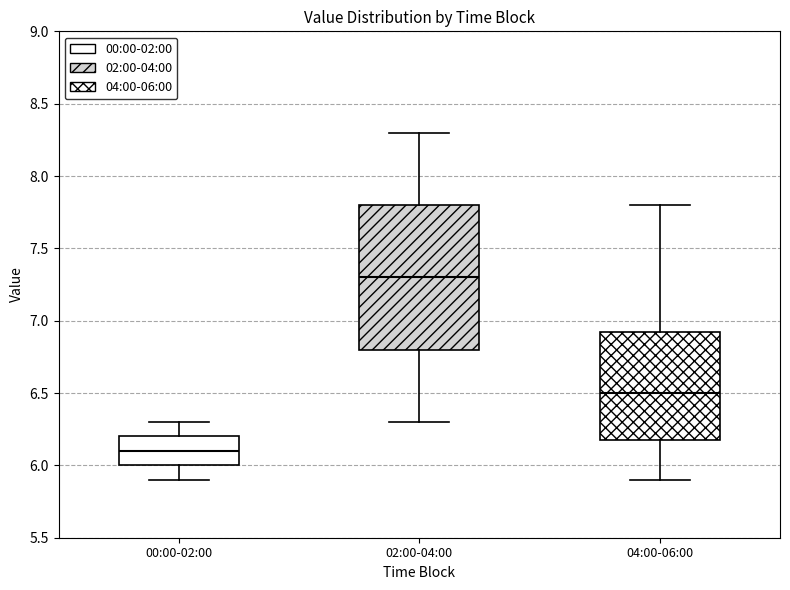

Reading left to right, transcribe this box plot: for each box, give where its median line is, the range the box spans, and where its two whiskers end, as read against the y-axis. The values are not printed on the chart, so give them approximately, as read against the axis.

00:00-02:00: median 6.10, box 6.00 to 6.20, whiskers 5.90 to 6.30
02:00-04:00: median 7.30, box 6.80 to 7.80, whiskers 6.30 to 8.30
04:00-06:00: median 6.50, box 6.20 to 6.95, whiskers 5.90 to 7.80